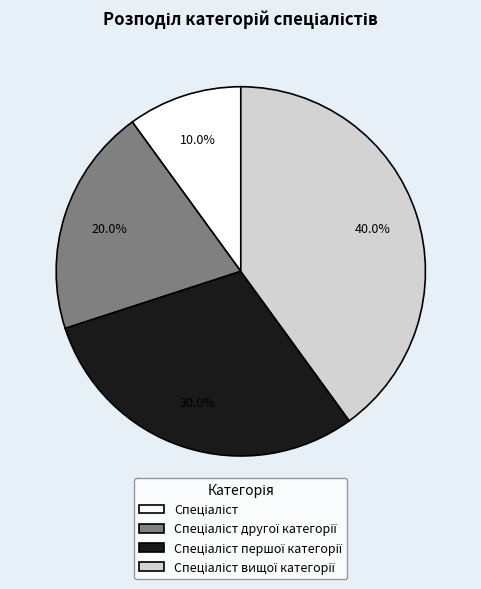

Count the number of slices in the pie.

4